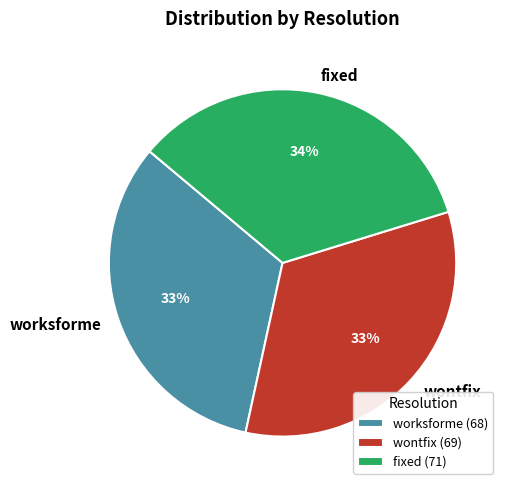

Is the sum of fixed and worksforme greater than half?

Yes